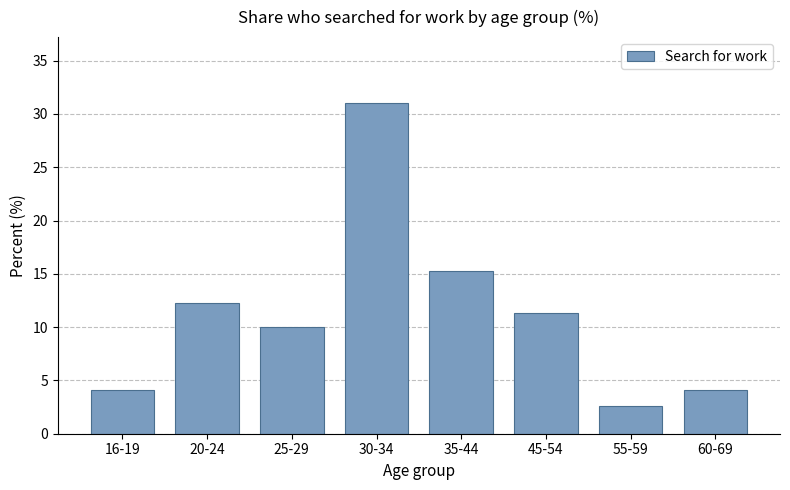

Reading left to right, transcribe all the data shown in this chart.

4.1	12.3	10.0	31.0	15.2	11.3	2.6	4.1